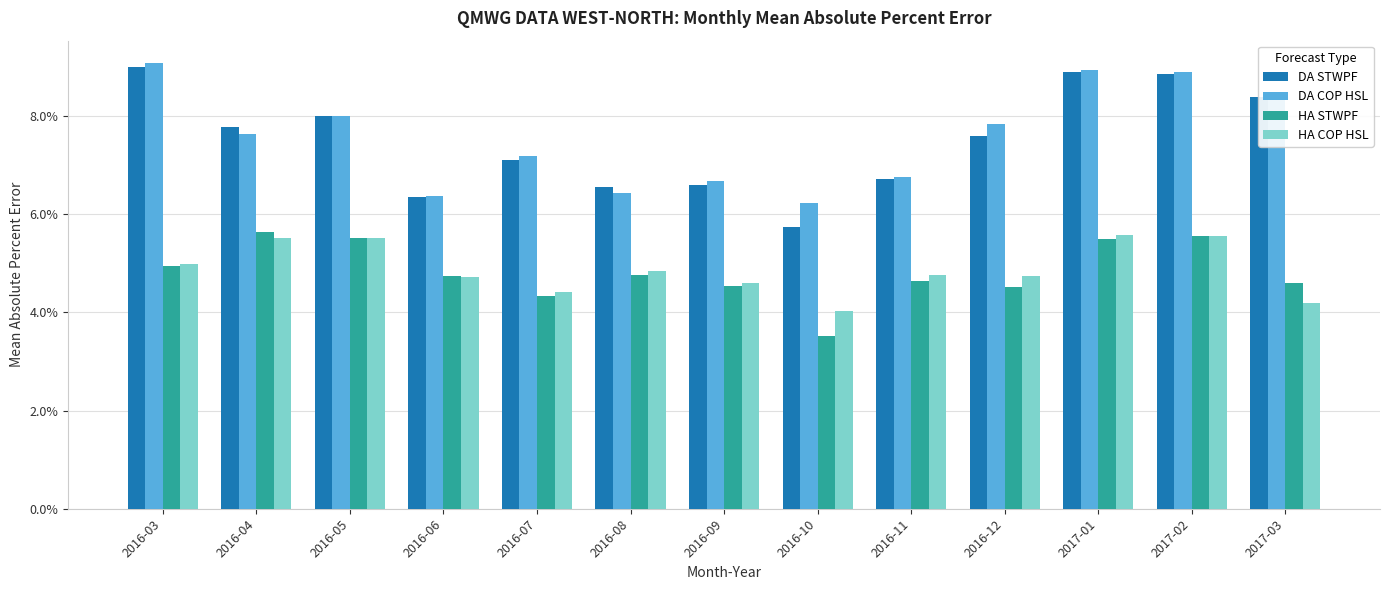

Are the bars grouped side by side (vs. stacked)?

Yes